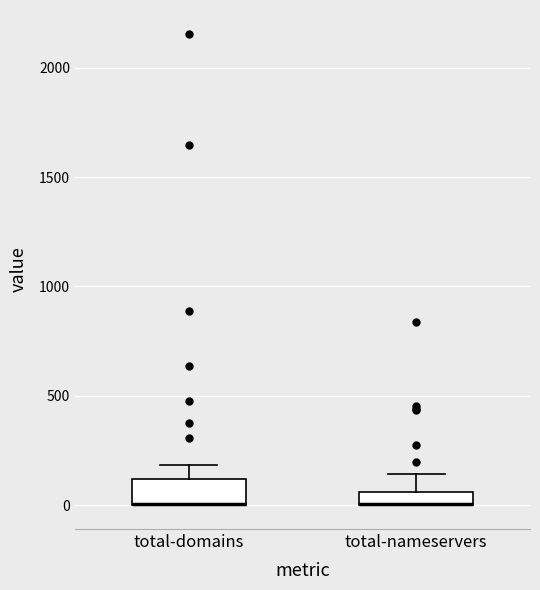

Comparing the boxes themselves (not the whiskers), which one is the tallest?

total-domains